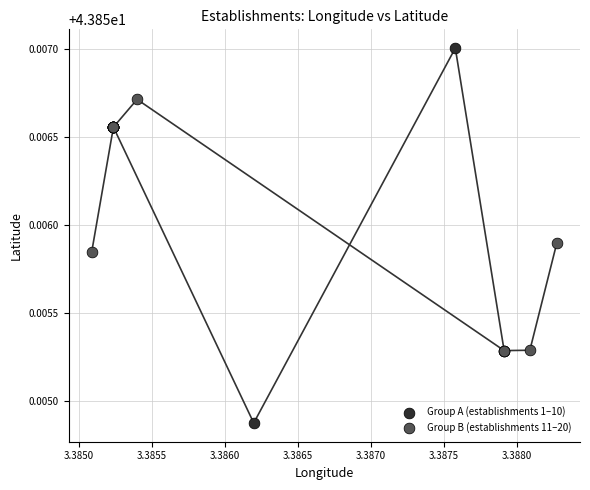

Which series has the largest Y range (max minus min)?

Group A (establishments 1–10)